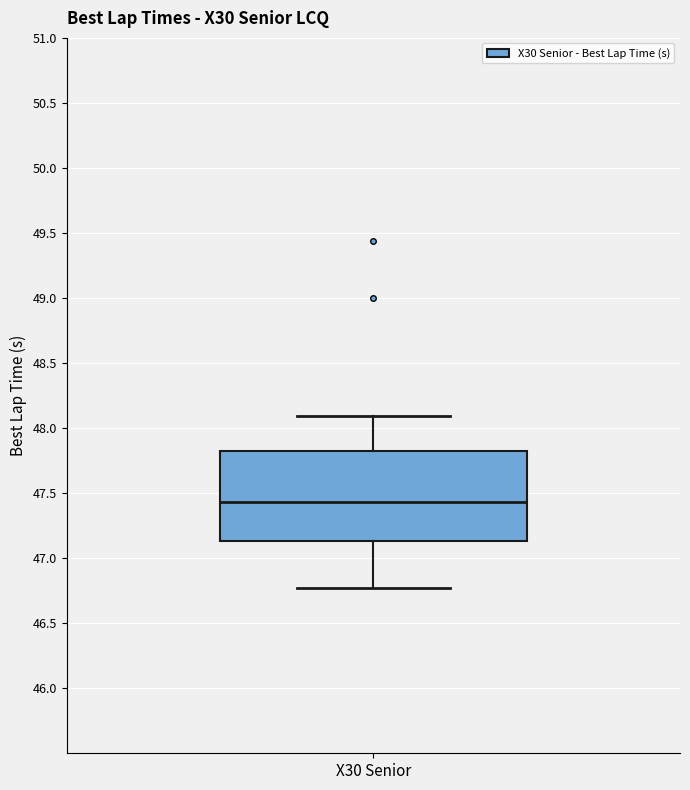

Read this box plot against the y-axis: the position of the median line, the range covered by the box, and the ends of both whiskers. The values are not printed on the chart, so give them approximately, as read against the axis.

median 47.45, box 47.15 to 47.80, whiskers 46.75 to 48.10